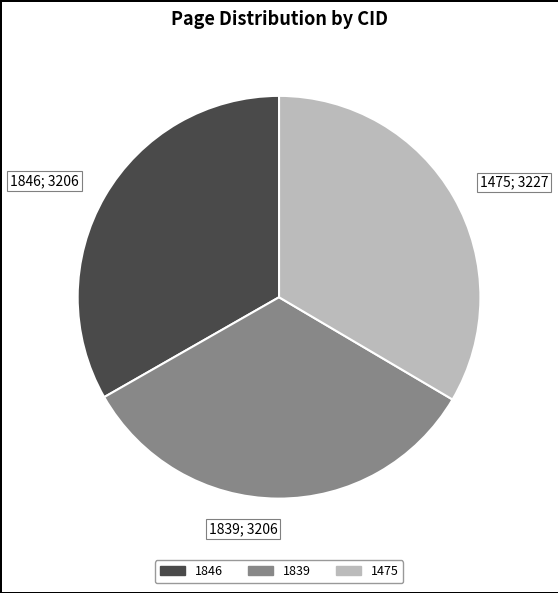

True or false: 1475 accounts for 33% of the total.

True